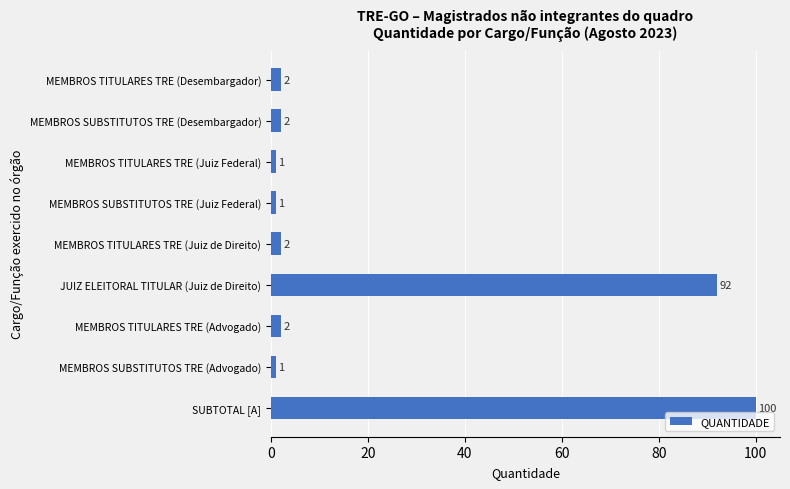

The chart shows a value of 1 at MEMBROS SUBSTITUTOS TRE (Juiz Federal). True or false?

True